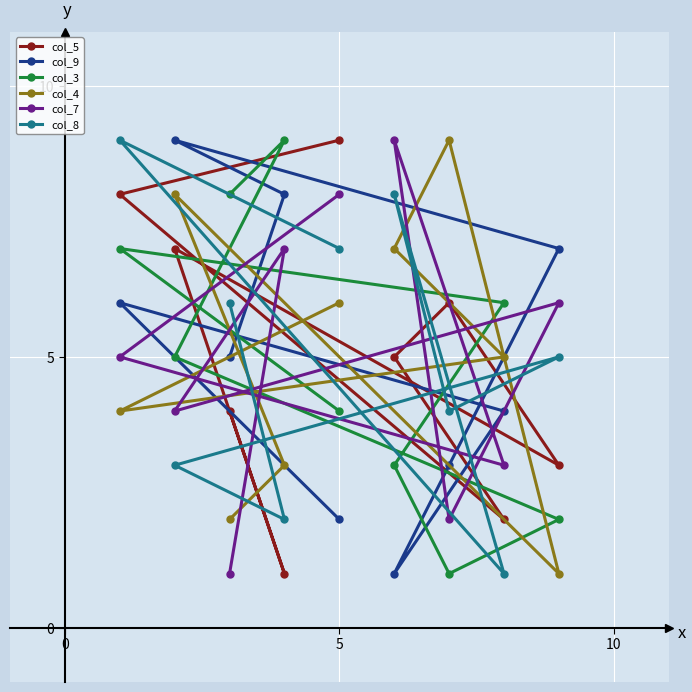

Count the number of data series in this chart.

6